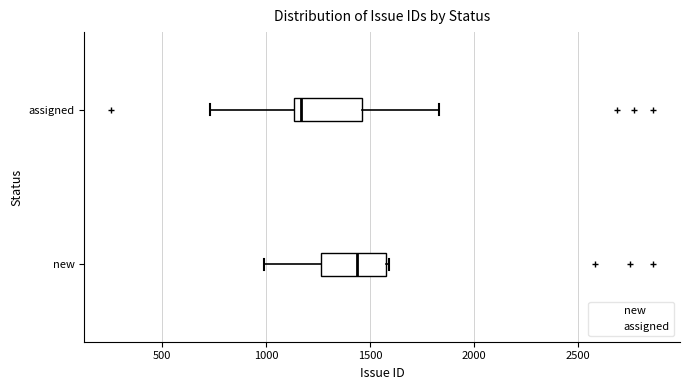

Which box has the furthest to the right median line?

new